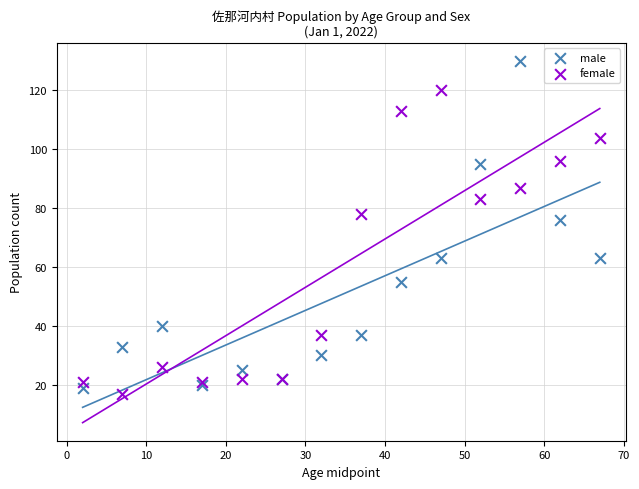

Which series contains the lowest Y value?

female